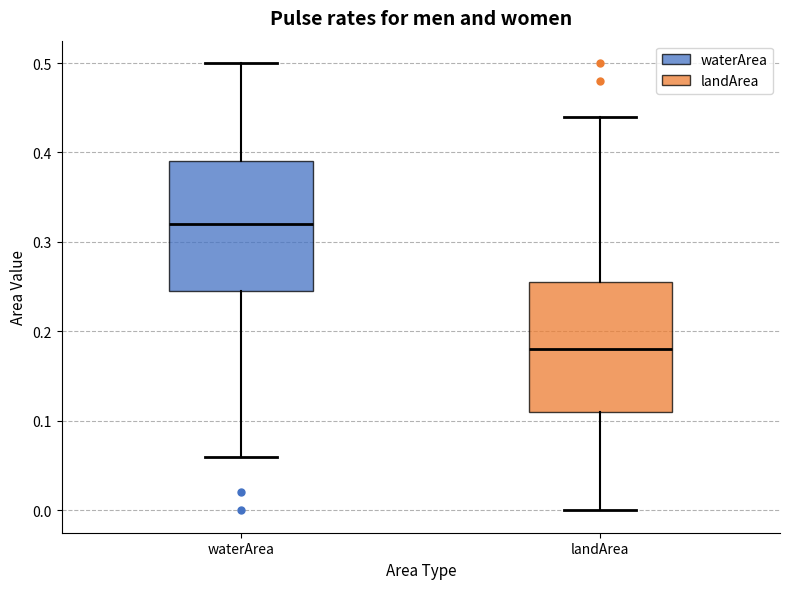

Reading left to right, read every box against the y-axis: the position of its median line, the range the box covers, and the ends of its whiskers. The values are not printed on the chart, so give them approximately, as read against the axis.

waterArea: median 0.32, box 0.25 to 0.39, whiskers 0.06 to 0.50
landArea: median 0.18, box 0.11 to 0.26, whiskers 0.00 to 0.44